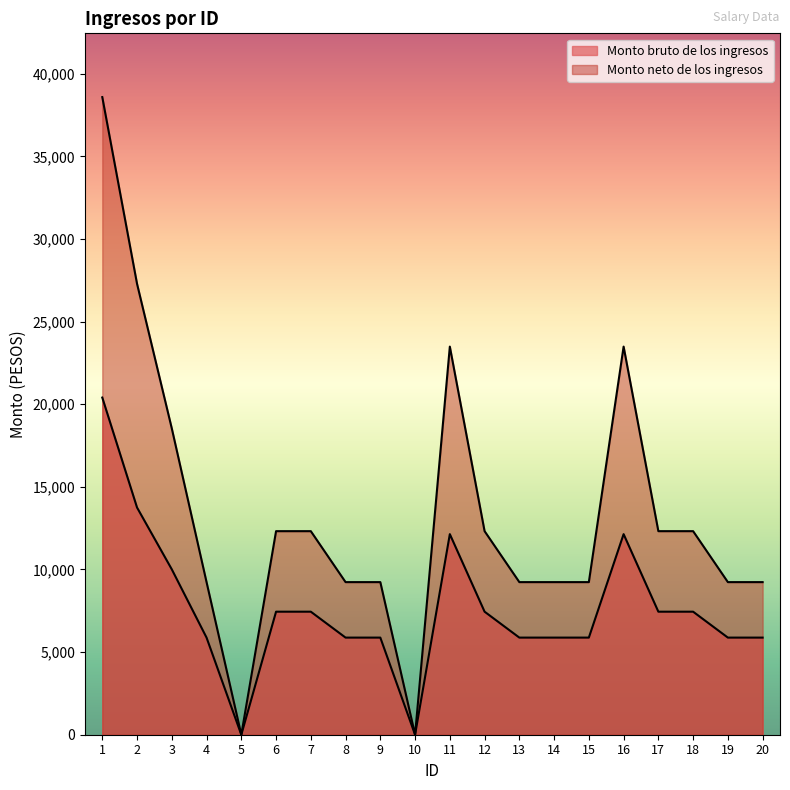

Between 3 and 19, which series saw the biggest shift?

Monto neto de los ingresos